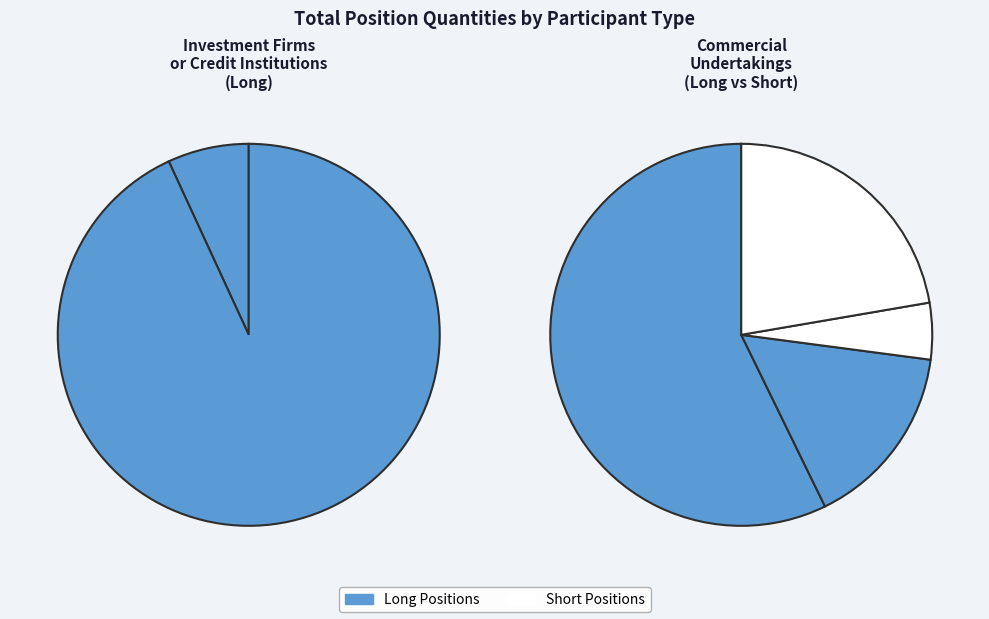

Which series has the largest range (max minus min)?

Long